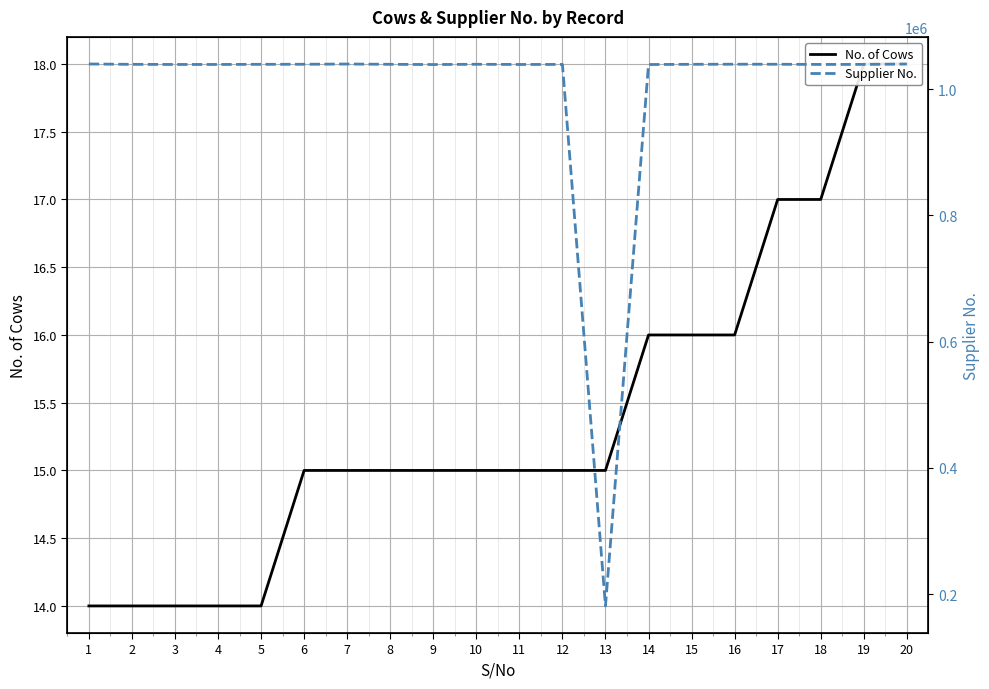

Count the number of data series in this chart.

2